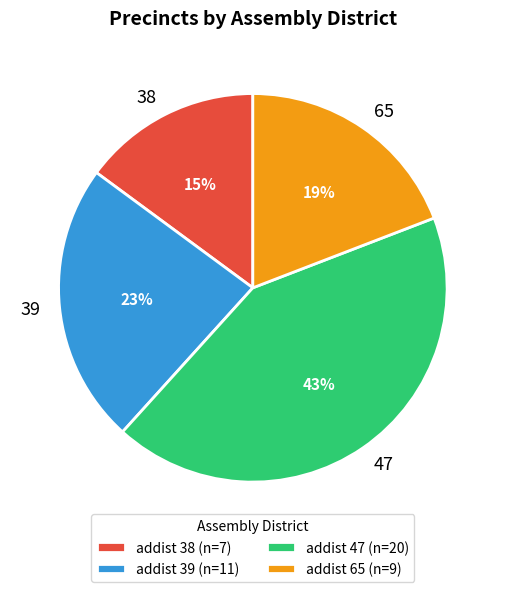

To the nearest percent, what is the combined percentage of 38 and 39?

38%